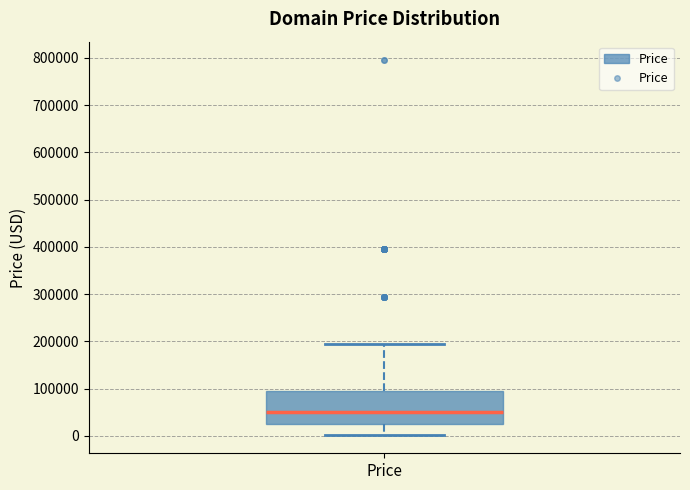

Transcribe this box plot: give where the median line is, the range the box spans, and where the two whiskers end, as read against the y-axis. The values are not printed on the chart, so give them approximately, as read against the axis.

median 50000, box 20000 to 90000, whiskers 0 to 190000